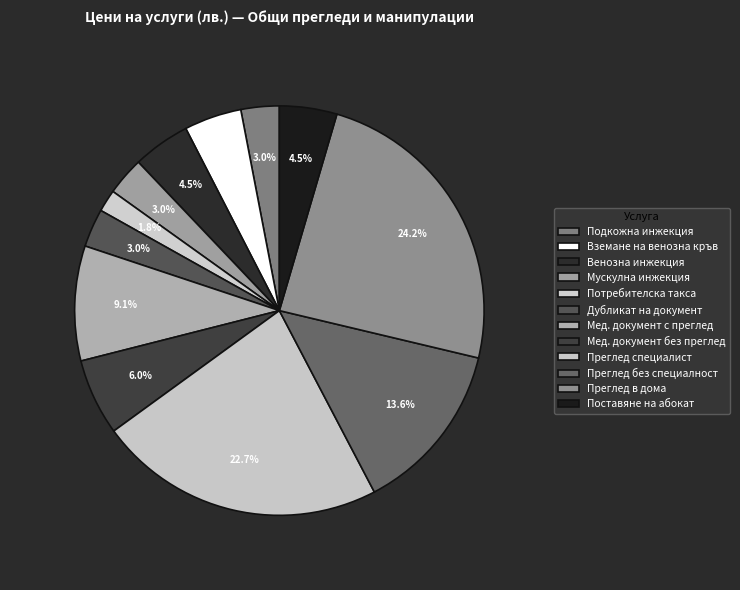

How many slices are in this pie chart?

12